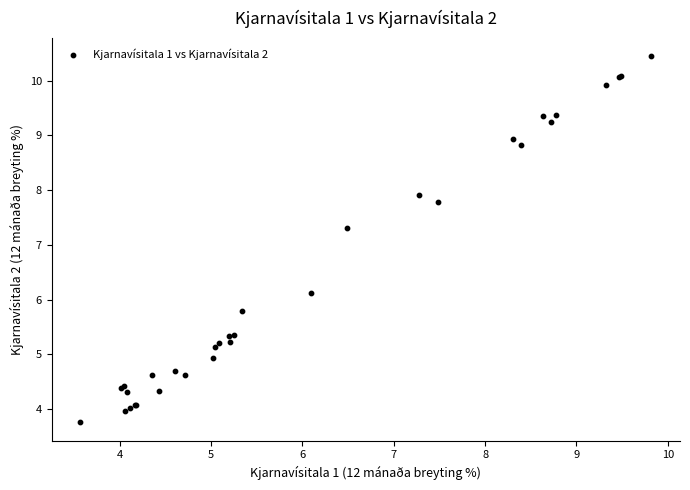

What Y value in the scatter plot is closest to 7?

7.3